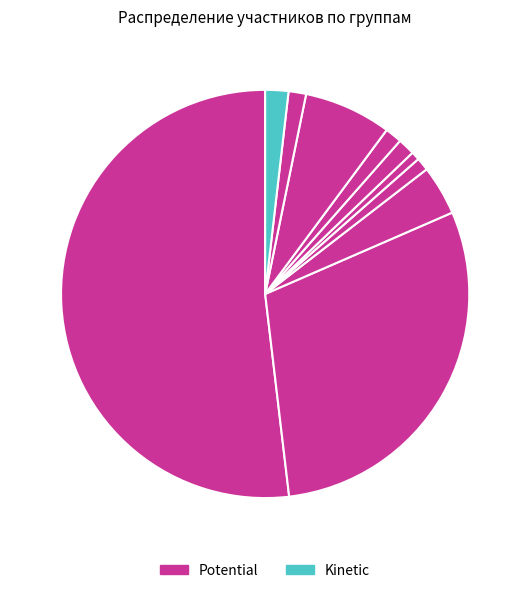

How many segments does this pie chart have?

10